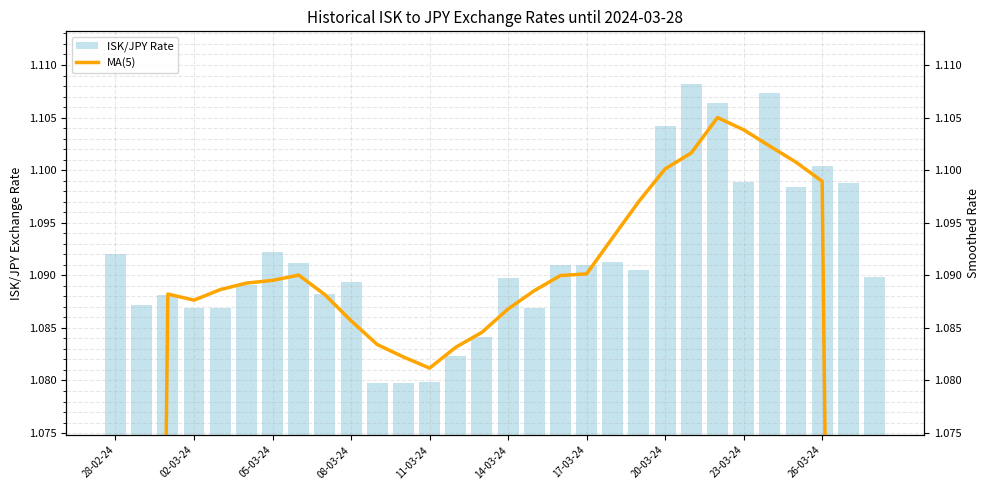

How many data points does each series have?

30